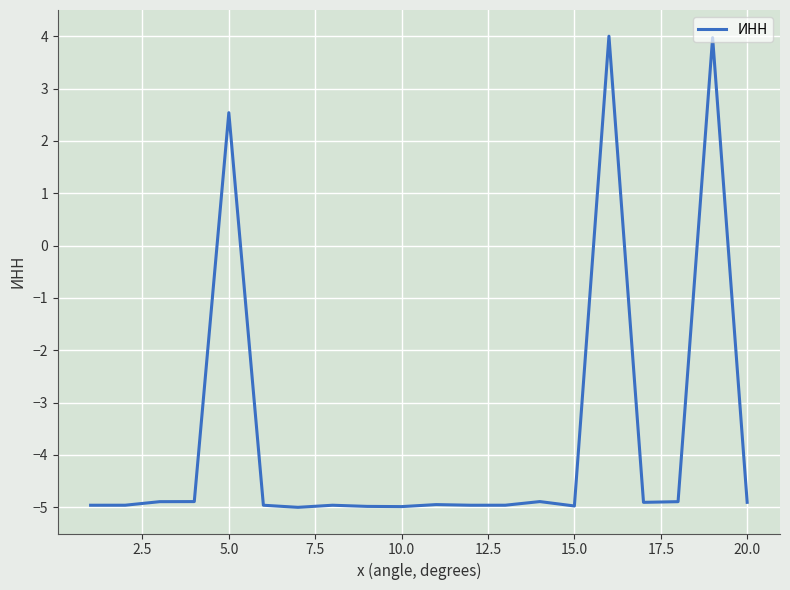

What is the difference between the maximum and minimum values?

9.0